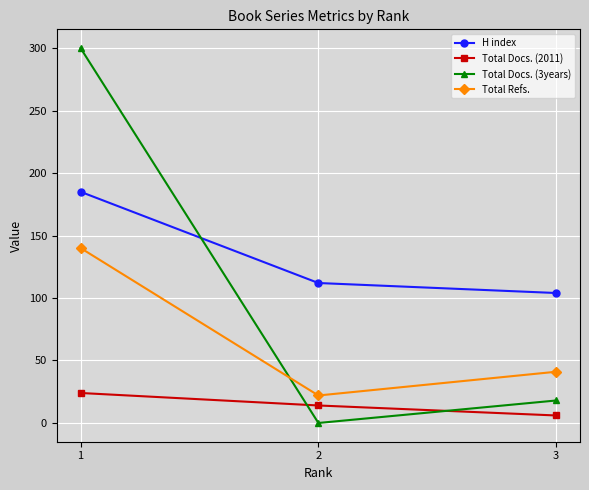

How many categories are shown in the chart?

3